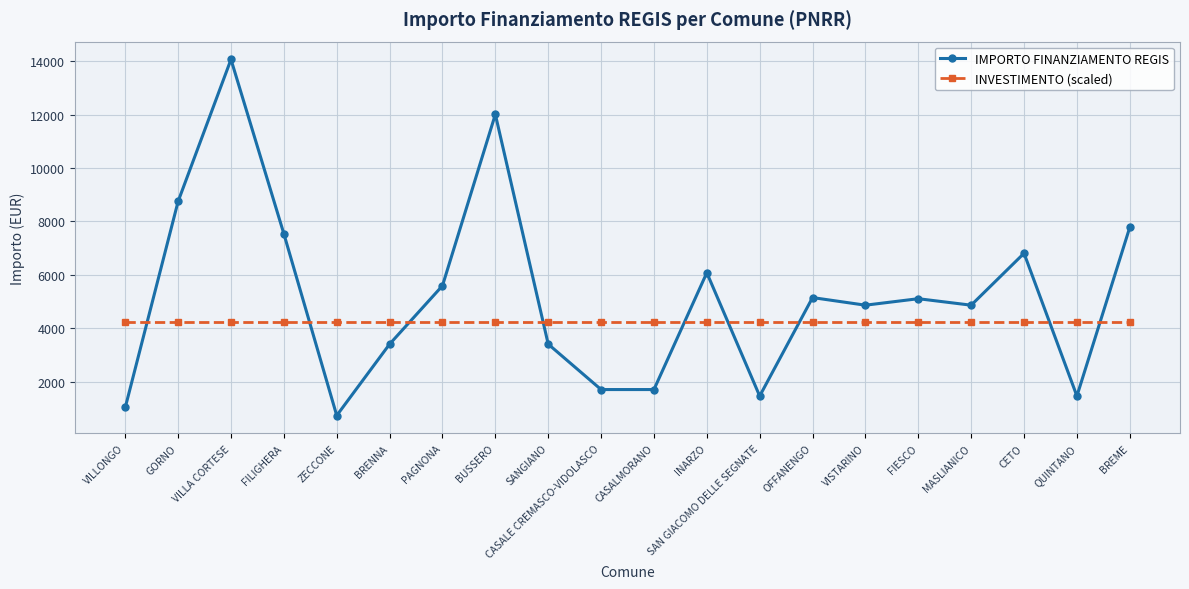

What is the sum of the INVESTIMENTO (scaled) values at FILIGHERA and MASLIANICO?

8437.8